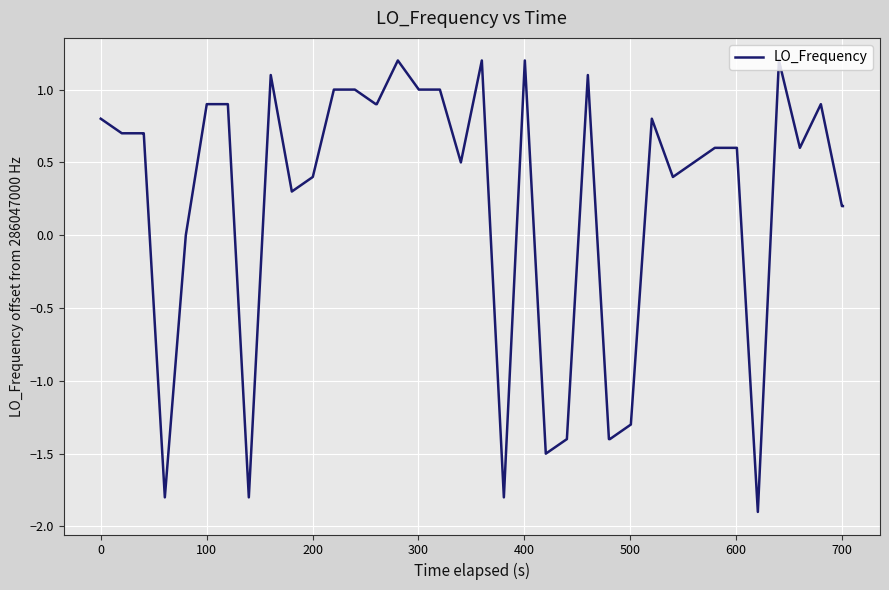

What is the difference between the maximum and second lowest values?

3.0